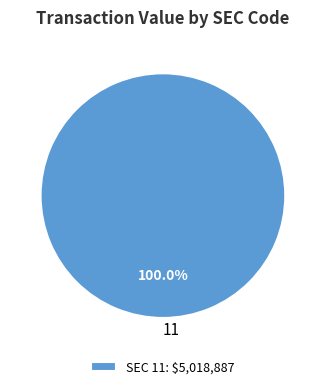

Does 11 account for over 50% of the chart?

Yes